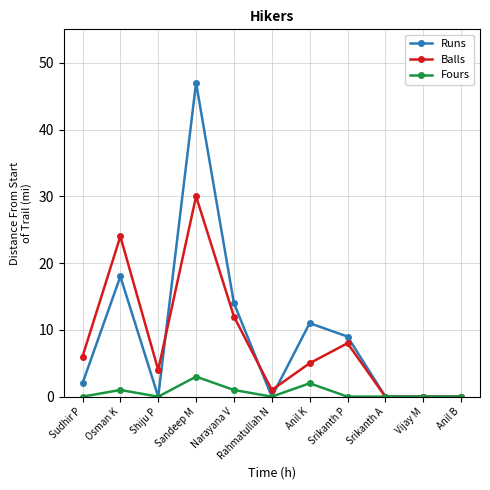

Which series has the widest spread of values?

Runs